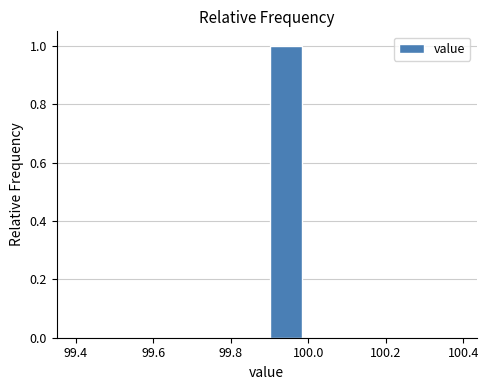

Reading left to right, transcribe this chart: for each bar, give the range it covers on the x-axis and its height. The values are not printed on the chart, so give them approximately, as read against the axis.

99.4 to 99.5: 0
99.5 to 99.6: 0
99.6 to 99.7: 0
99.7 to 99.8: 0
99.8 to 99.9: 0
99.9 to 100.0: 1
100.0 to 100.1: 0
100.1 to 100.2: 0
100.2 to 100.3: 0
100.3 to 100.4: 0